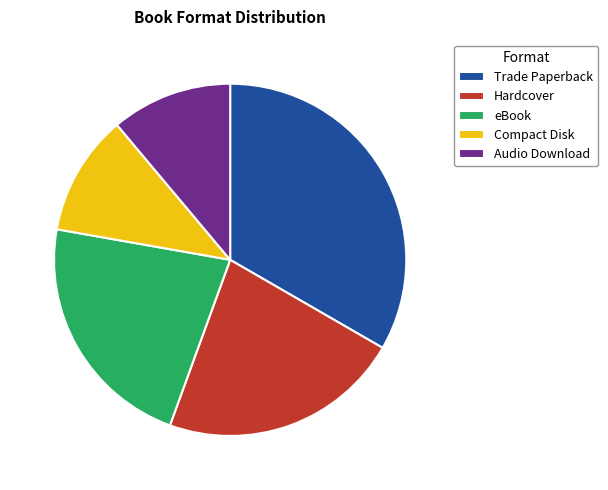

Do Compact Disk and Audio Download together represent more than half of the pie?

No